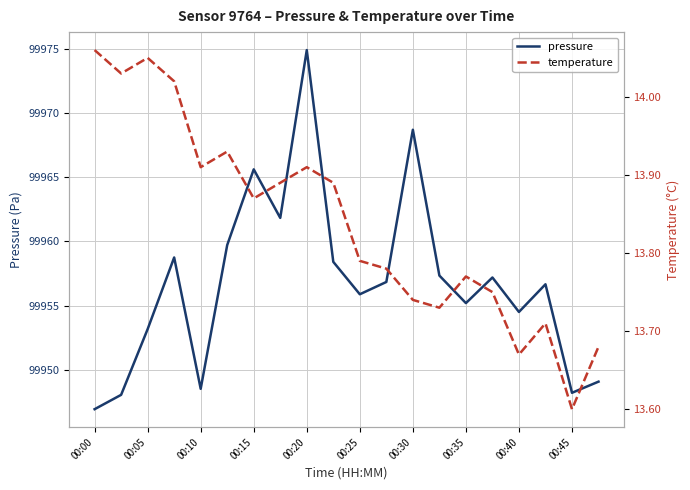

What is the spread (max minus min) of values at 15?

99943.4